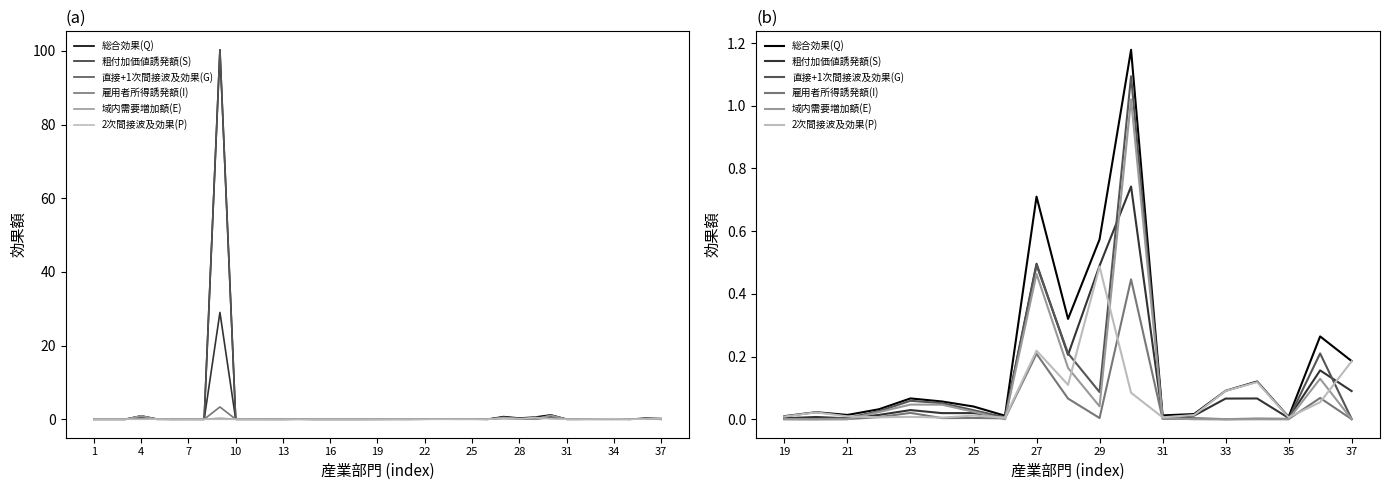

What are all the series names shown in the legend?

総合効果(Q), 粗付加価値誘発額(S), 直接+1次間接波及効果(G), 雇用者所得誘発額(I), 域内需要増加額(E), 2次間接波及効果(P)